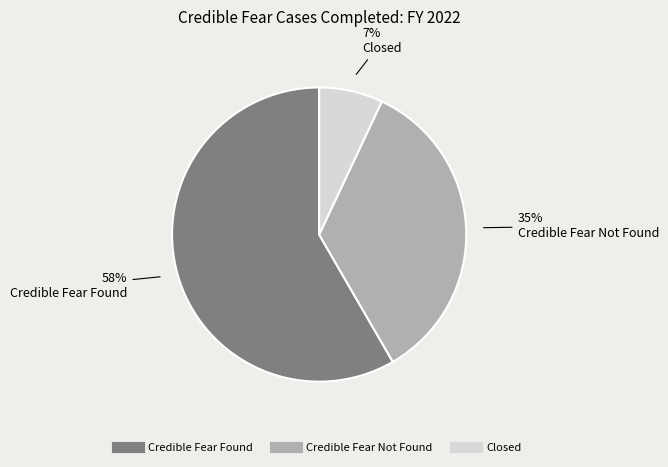

Between Credible Fear Not Found and Credible Fear Found, which is larger?

Credible Fear Found